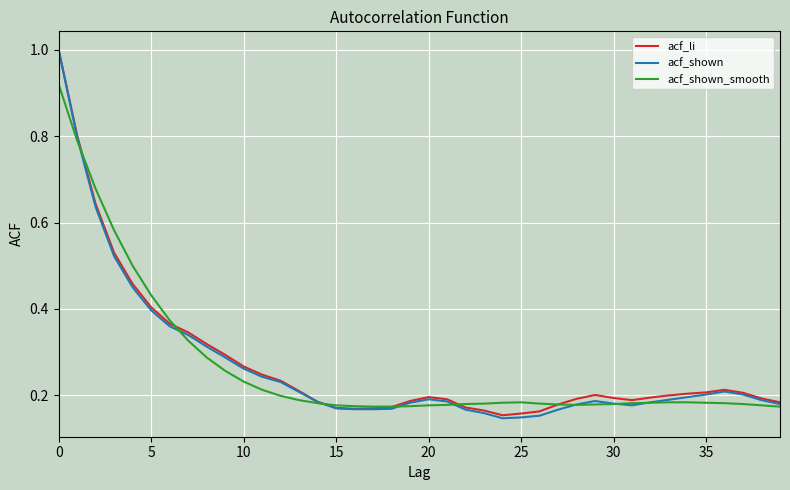

Count the acf_li values in the range 0 to 1.

40